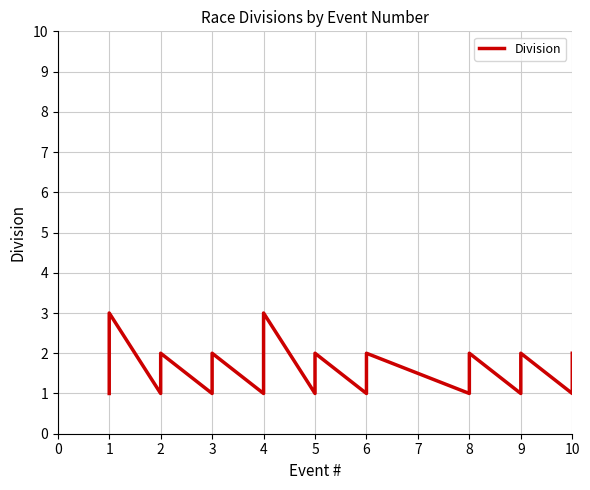

What is the minimum value shown in the chart?

1